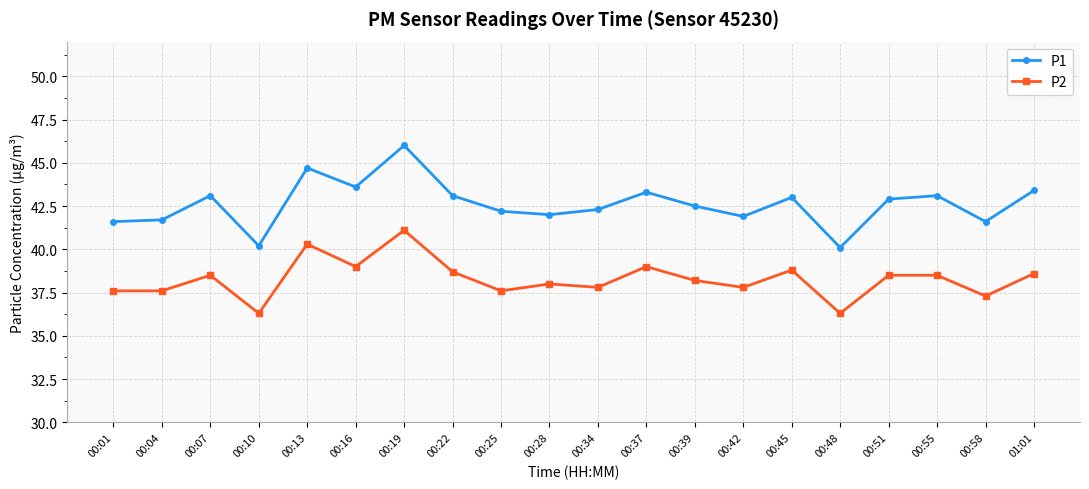

True or false: P2 has more than 2 points higher than both neighbors.

True